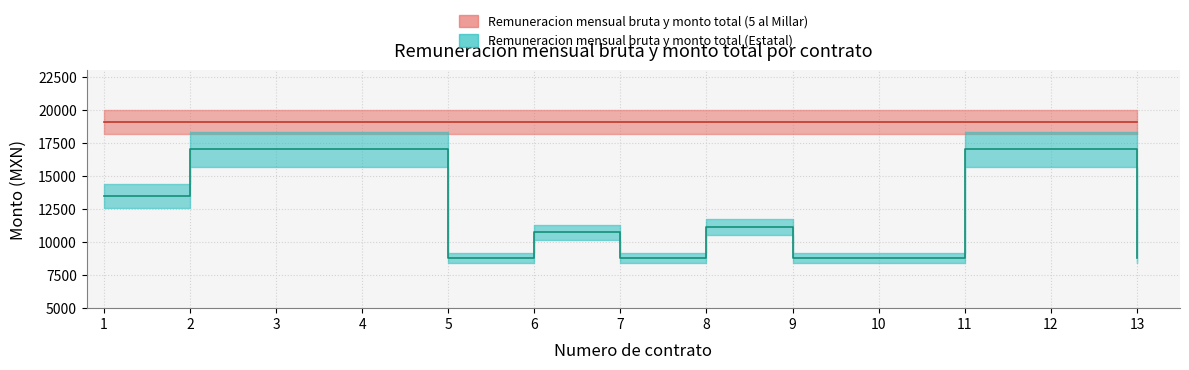

List the labels in order of Remuneracion_mensual_bruta_Estatal value, largest first.

2, 3, 4, 11, 12, 1, 8, 6, 5, 7, 9, 10, 13